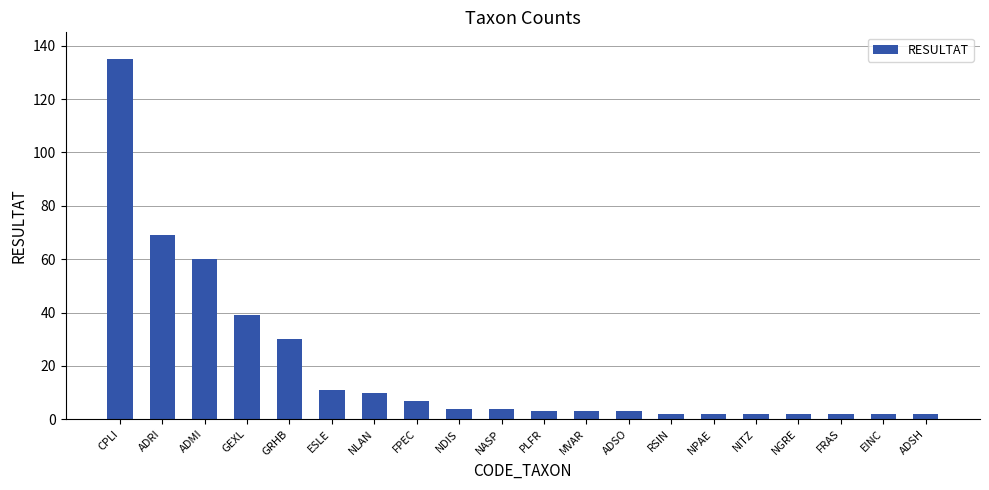

What is the difference between the second highest and minimum values?

67